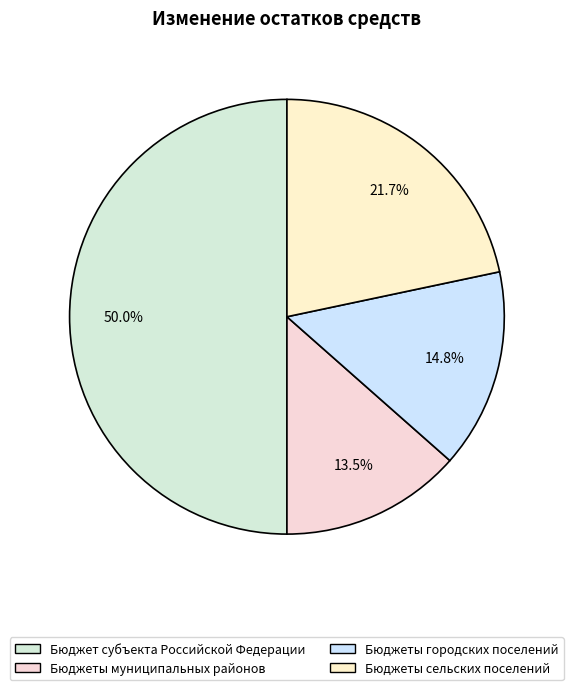

How many segments does this pie chart have?

4